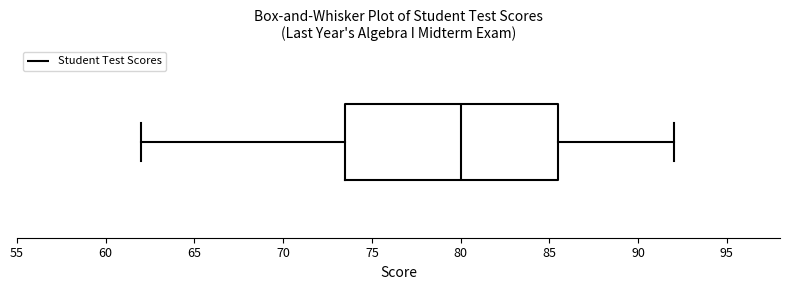

Where is the right edge of the box on the x-axis? The values are not printed on the chart, so give them approximately, as read against the axis.

85.5